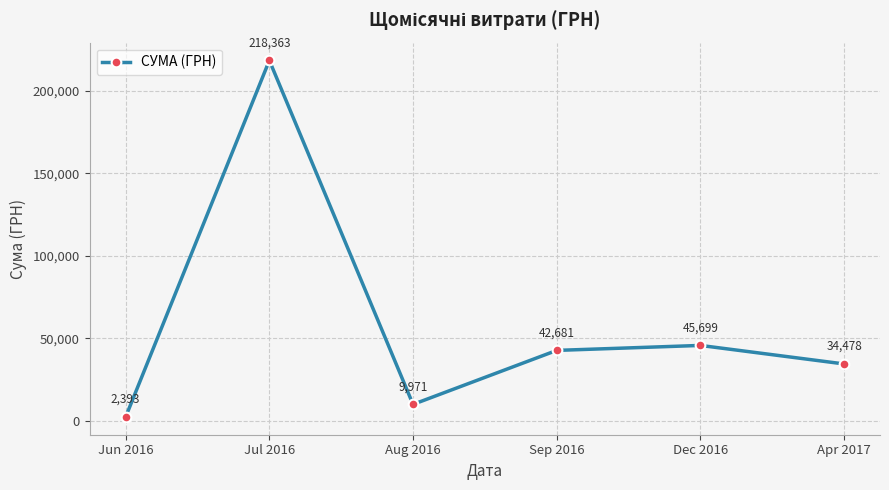

True or false: the data shows 55059.7 at Apr 2017.

False